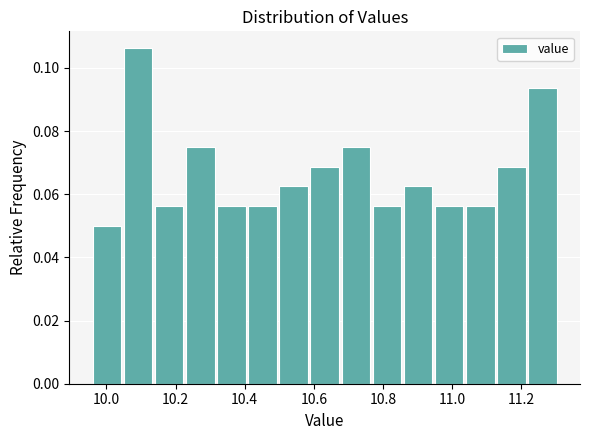

Which range on the x-axis has the tallest bar?

10.05 to 10.14